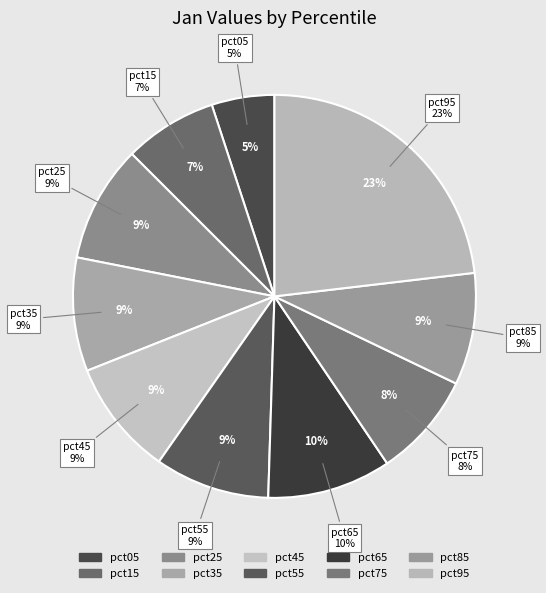

Combined, what portion of the pie is pct25 and pct15?

16.9%